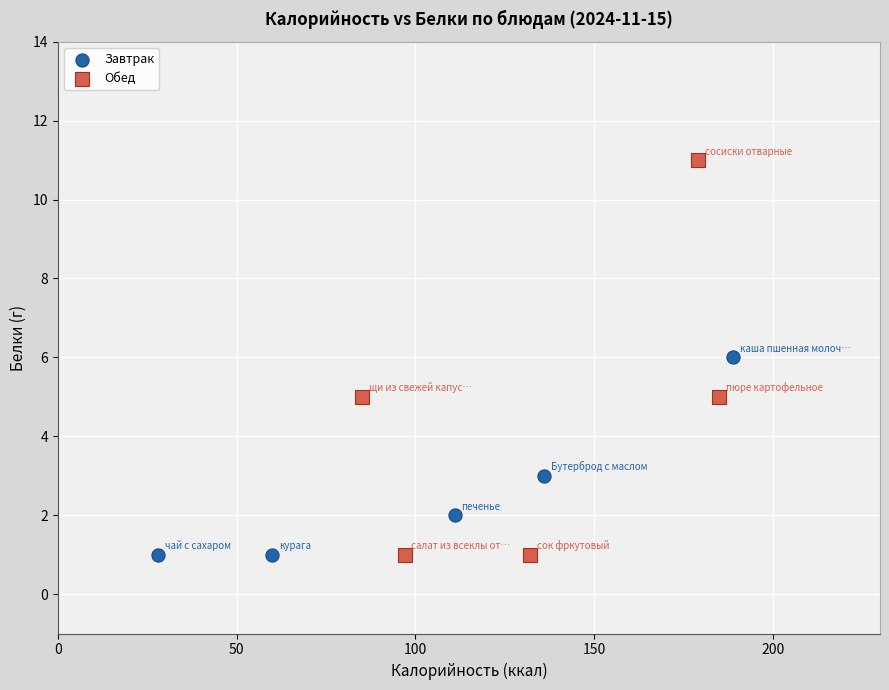

Which series reaches the maximum Y coordinate?

Обед